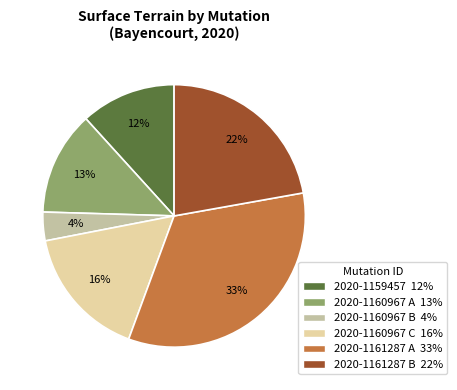

Combined, do 2020-1161287 B 22% and 2020-1160967 B 4% account for over 50%?

No